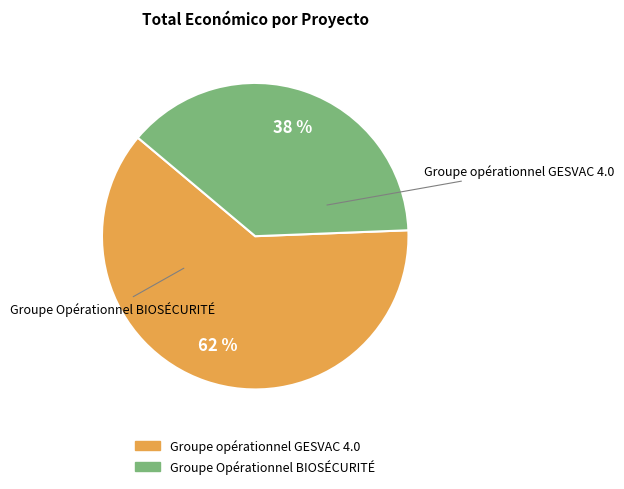

Is the sum of Groupe Opérationnel BIOSÉCURITÉ and Groupe opérationnel GESVAC 4.0 greater than half?

Yes